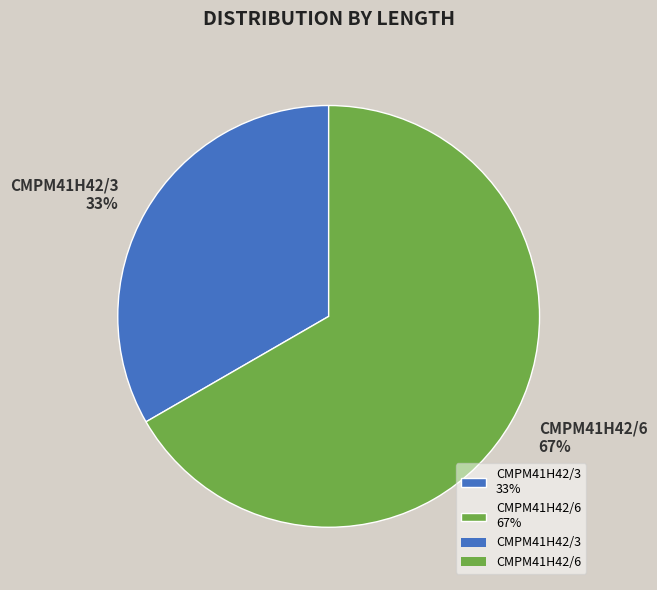

Which category has the biggest portion of the pie?

CMPM41H42/6